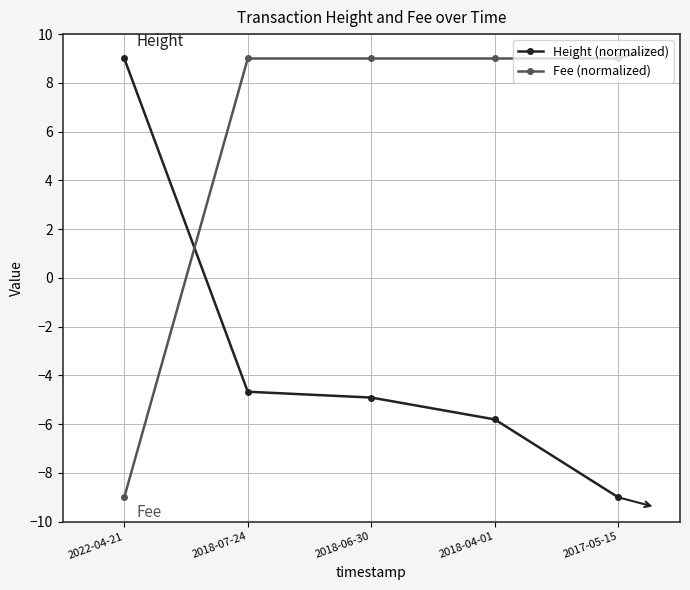

Where is Height (normalized) nearest to the value 0?

2018-07-24